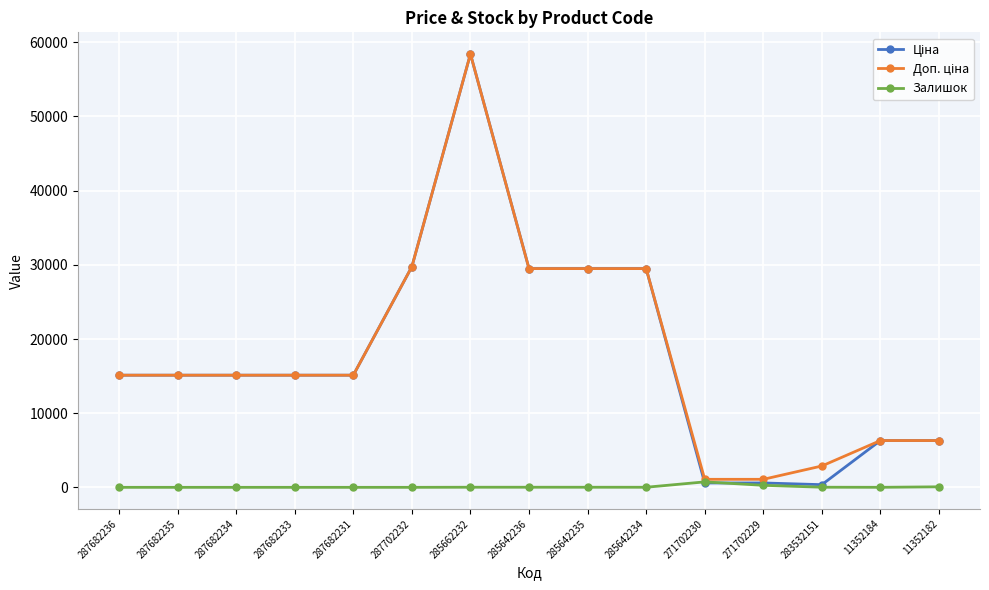

True or false: Ціна and Доп. ціна intersect in this chart.

False